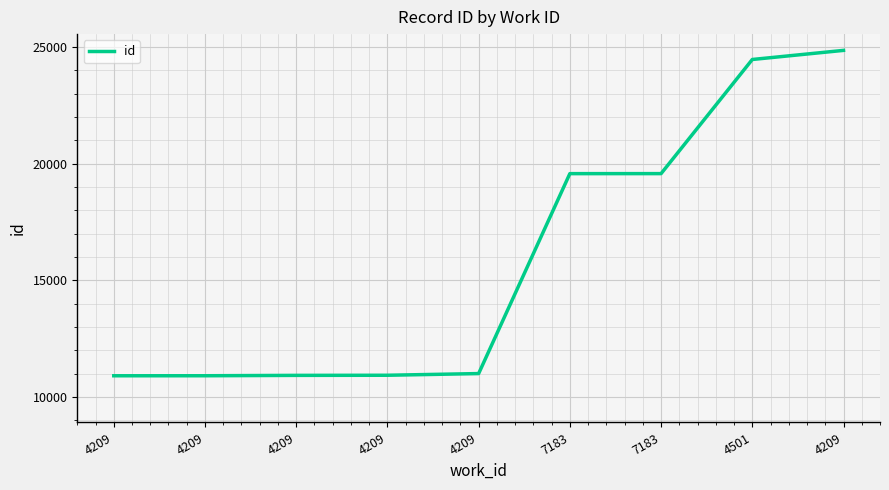

True or false: the data has more than 2 interior local peaks.

False